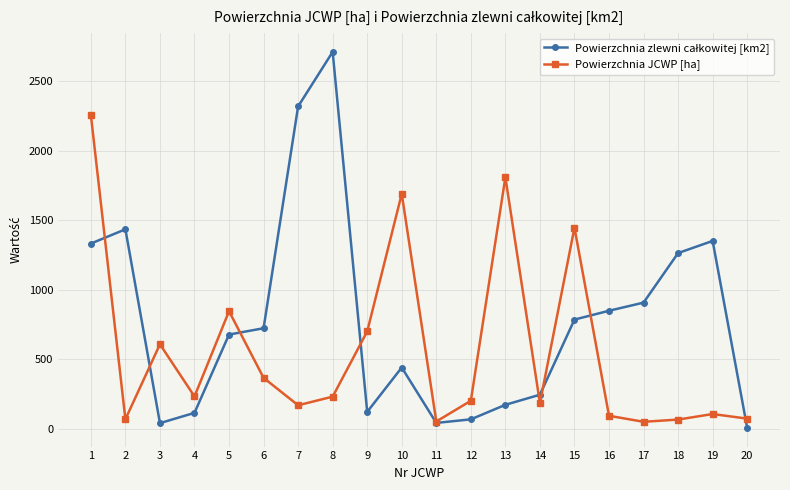

What is the value of the Powierzchnia JCWP [ha] point at the 14th from the left?

186.2